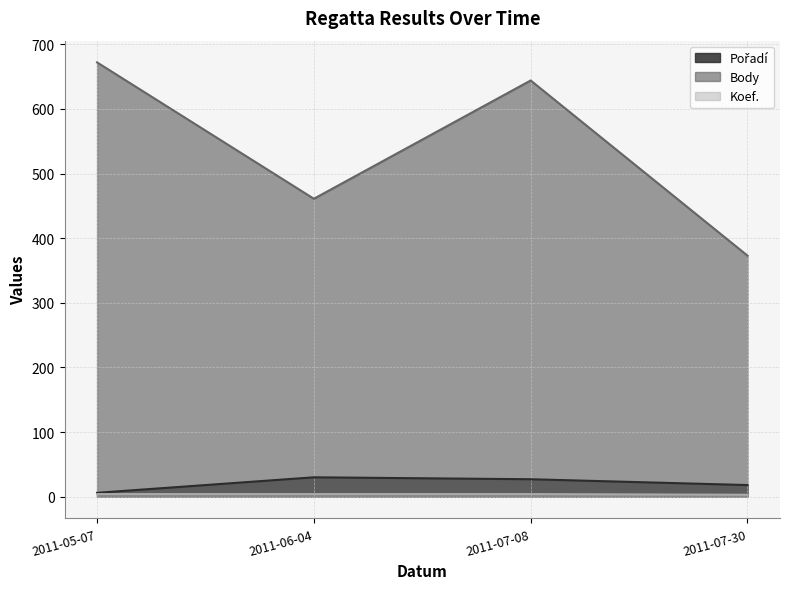

How many distinct data groups are displayed?

3